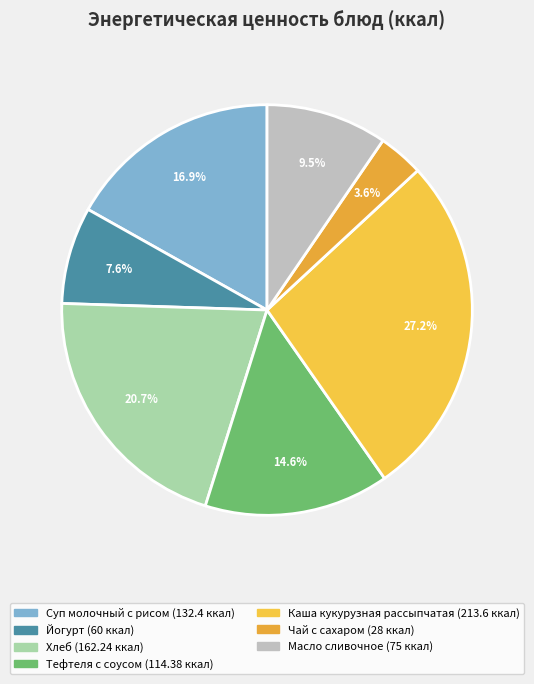

What is the change in value from Каша кукурузная рассыпчатая to Масло сливочное?

-138.6